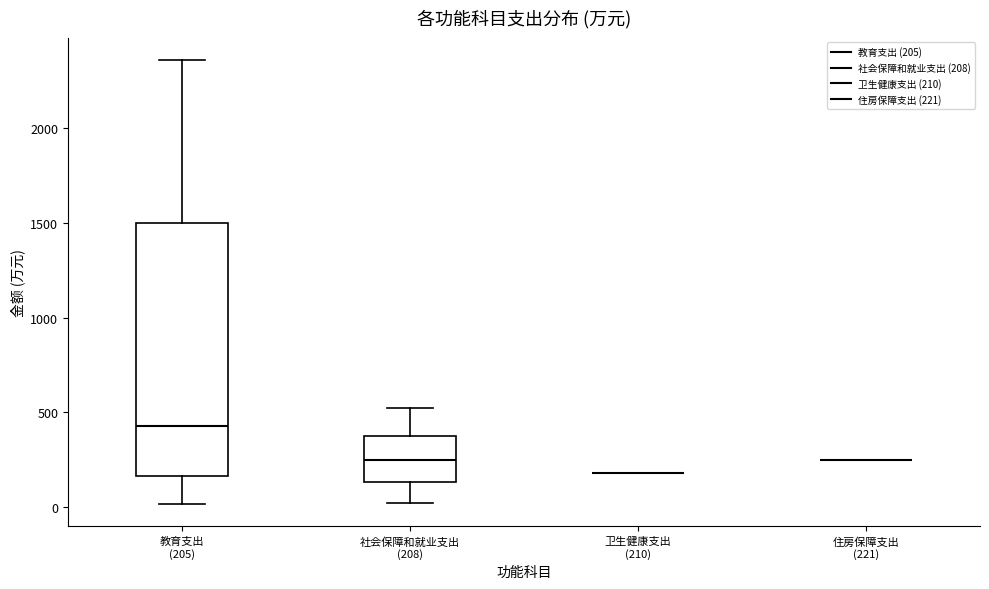

Reading left to right, transcribe this box plot: for each box, give where its median line is, the range the box spans, and where its two whiskers end, as read against the y-axis. The values are not printed on the chart, so give them approximately, as read against the axis.

教育支出 (205): median 450, box 150 to 1500, whiskers 0 to 2350
社会保障和就业支出 (208): median 250, box 150 to 400, whiskers 0 to 500
卫生健康支出 (210): box collapsed to a line at 200, whiskers 200 to 200
住房保障支出 (221): box collapsed to a line at 250, whiskers 250 to 250